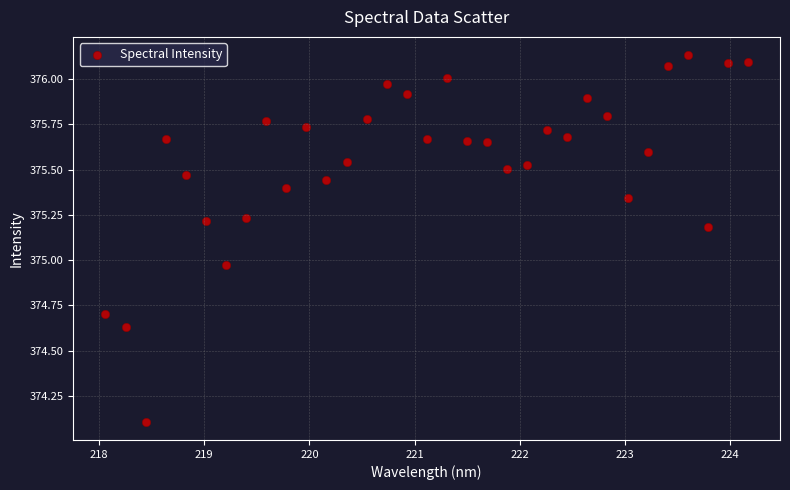

What is the range of X values (max minus min)?

6.1